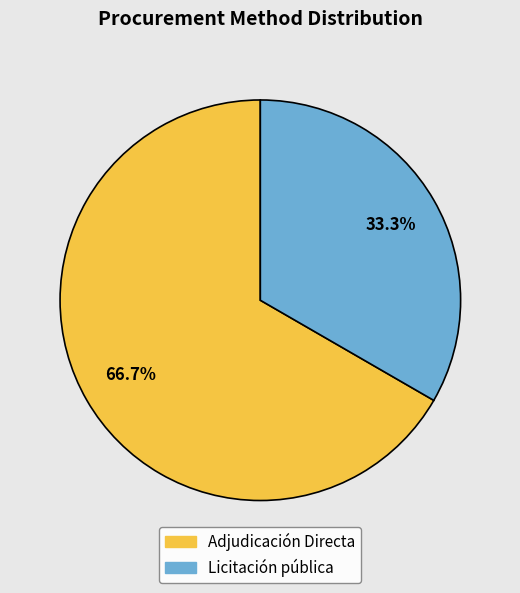

To the nearest percent, what is the combined percentage of Licitación pública and Adjudicación Directa?

100%